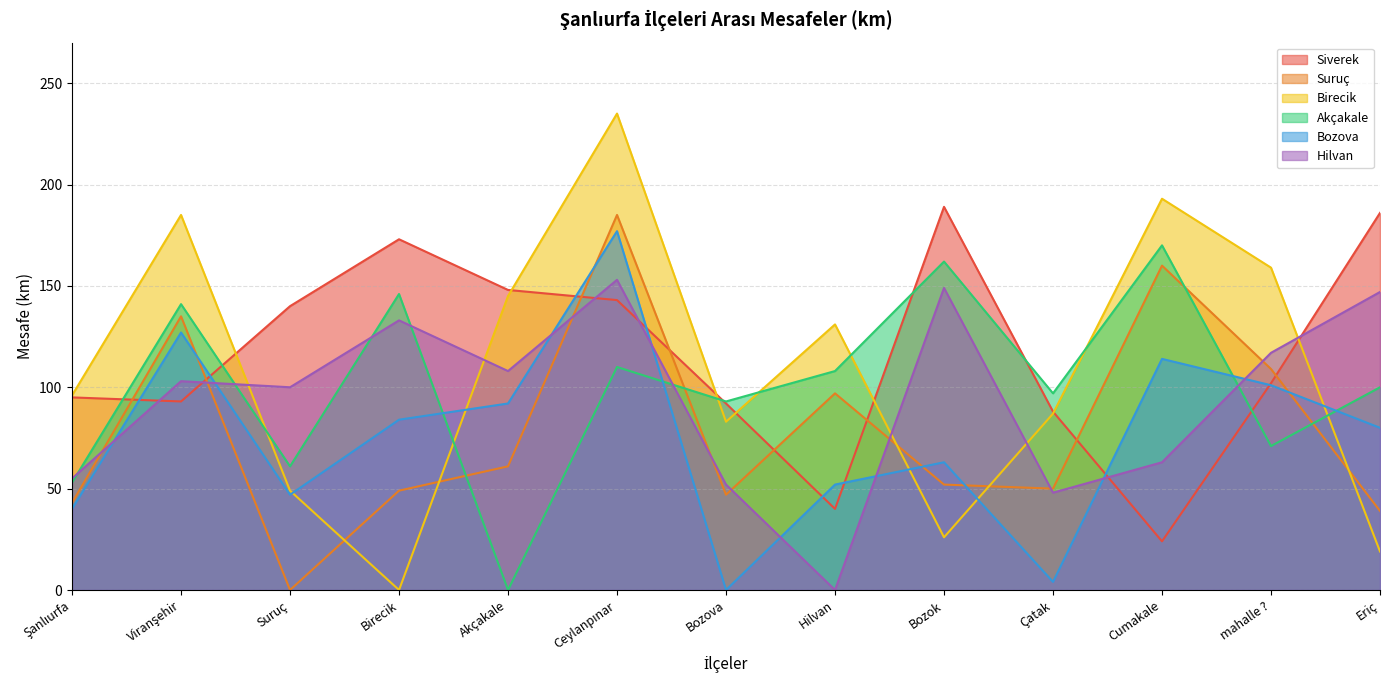

Rank the categories by Suruç value from lowest to highest.

Suruç, Eriç, Şanlıurfa, Bozova, Birecik, Çatak, Bozok, Akçakale, Hilvan, mahalle ?, Viranşehir, Cumakale, Ceylanpınar